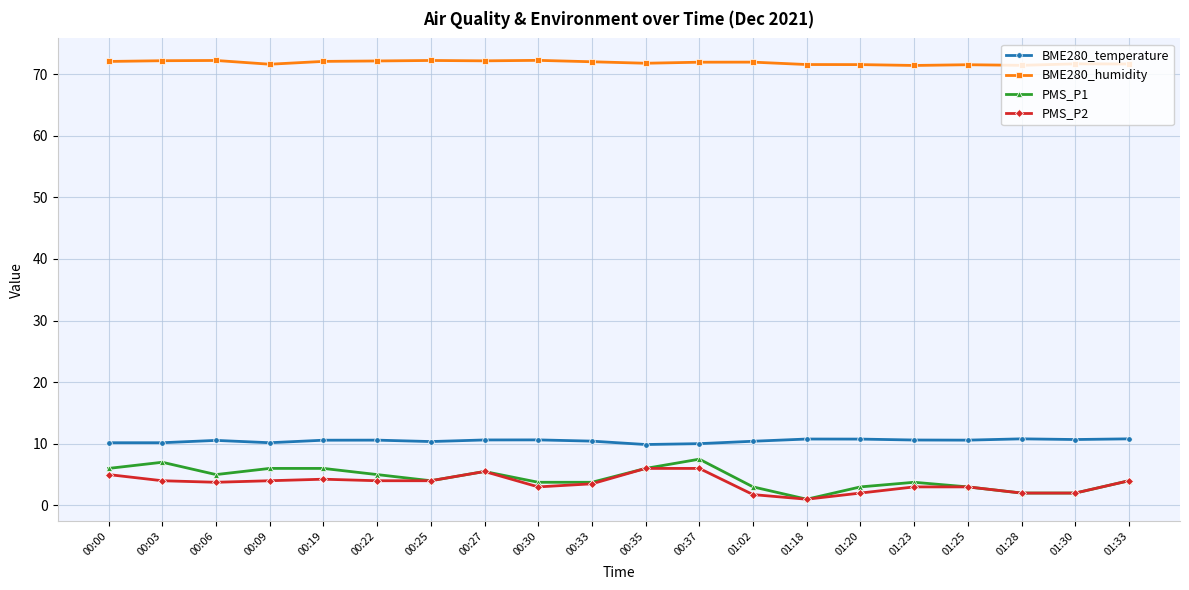

True or false: BME280_temperature has a value of 10.6 at 01:25.

True